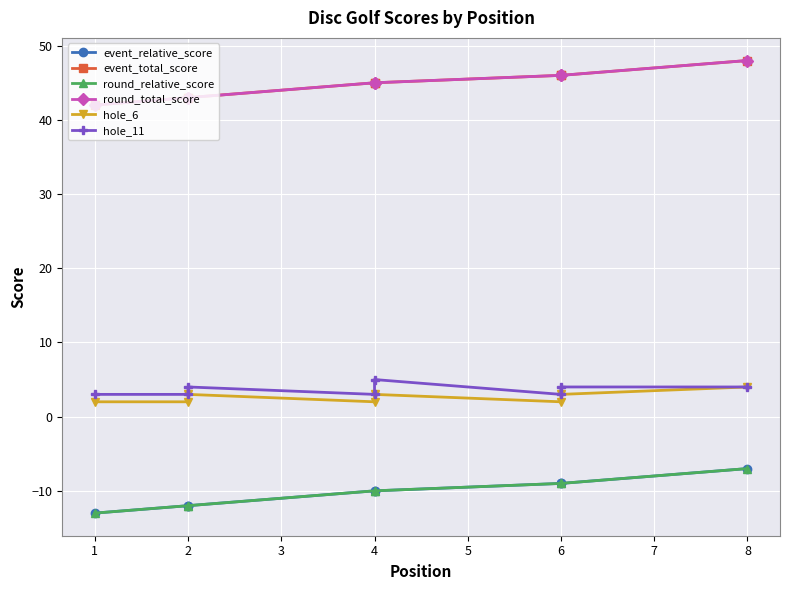

Is the value of event_relative_score at 1 greater than the value of hole_11 at 2?

No